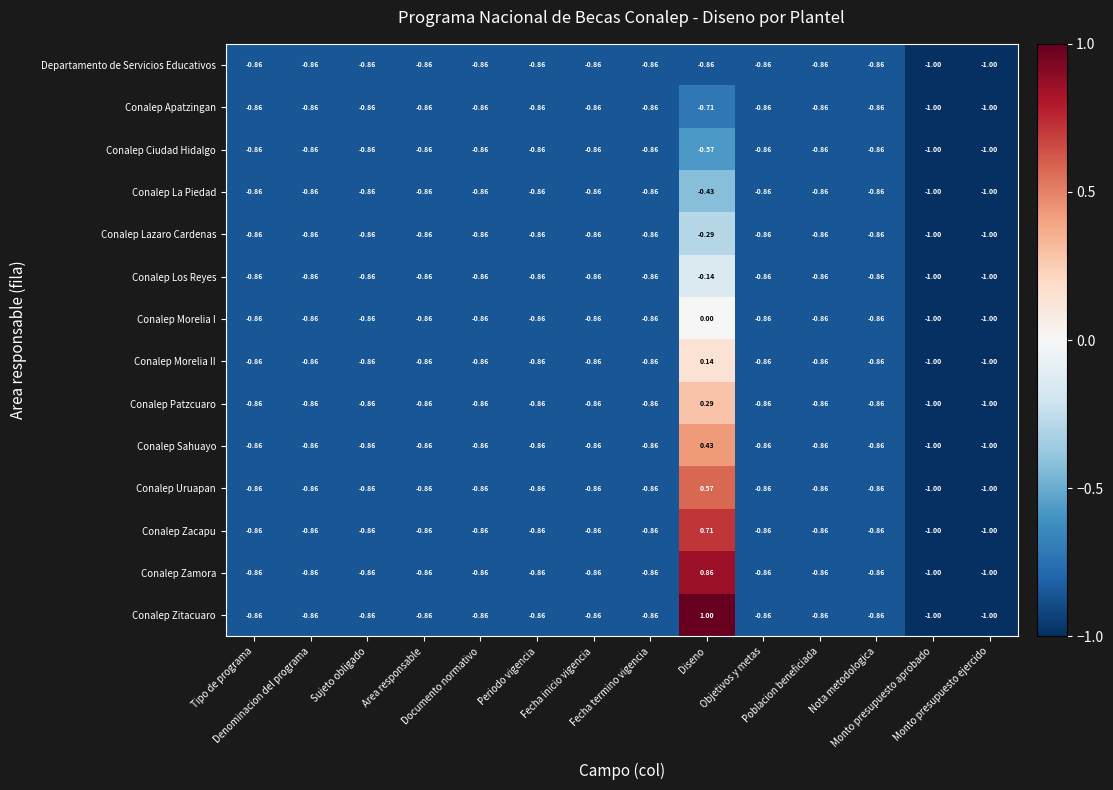

Rank the series by their maximum value, from highest to lowest.

Conalep Zitacuaro, Conalep Zamora, Conalep Zacapu, Conalep Uruapan, Conalep Sahuayo, Conalep Patzcuaro, Conalep Morelia II, Conalep Morelia I, Conalep Los Reyes, Conalep Lazaro Cardenas, Conalep La Piedad, Conalep Ciudad Hidalgo, Conalep Apatzingan, Departamento de Servicios Educativos